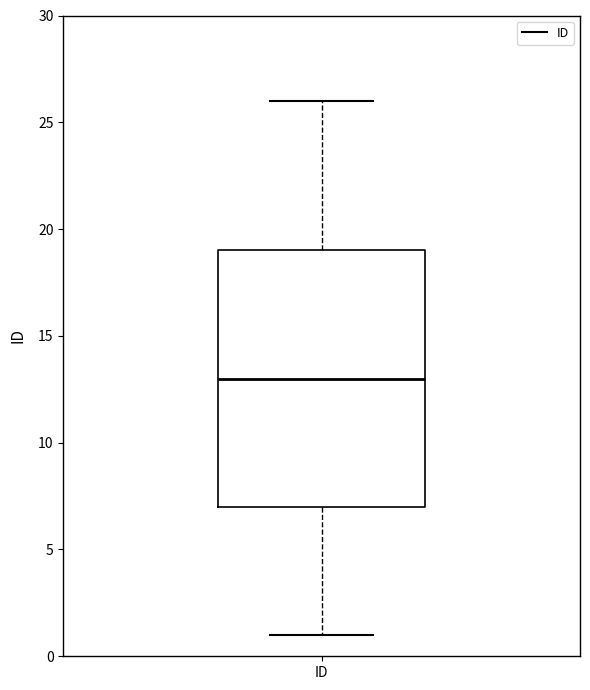

Transcribe this box plot: give where the median line is, the range the box spans, and where the two whiskers end, as read against the y-axis. The values are not printed on the chart, so give them approximately, as read against the axis.

median 13, box 7 to 19, whiskers 1 to 26